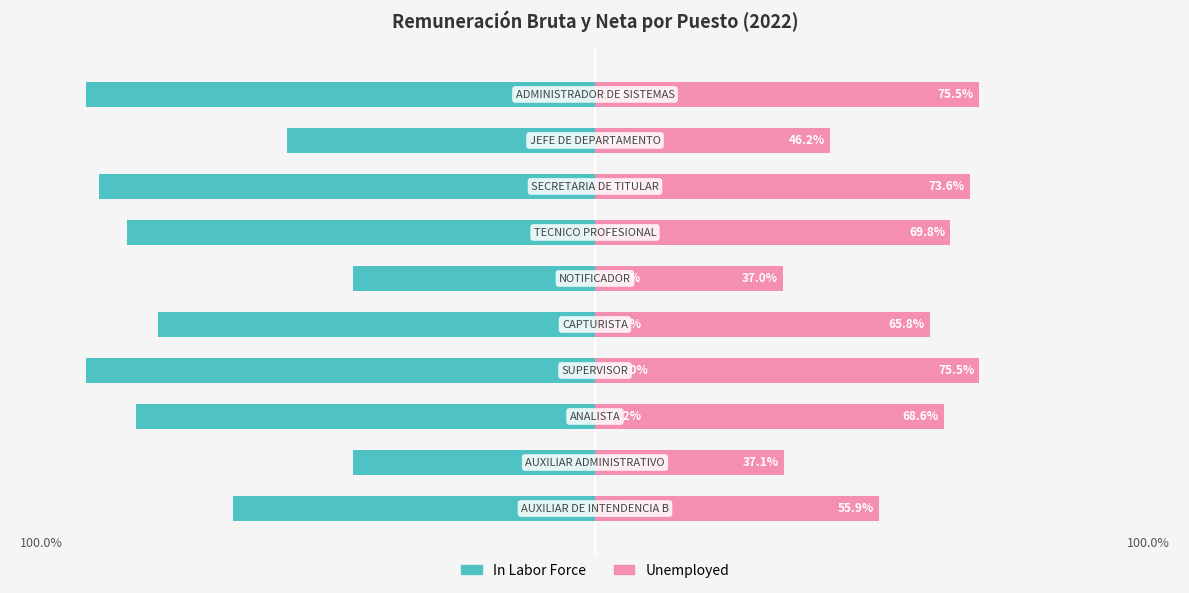

Is it true that Unemployed equals 114.9 at 6?

False